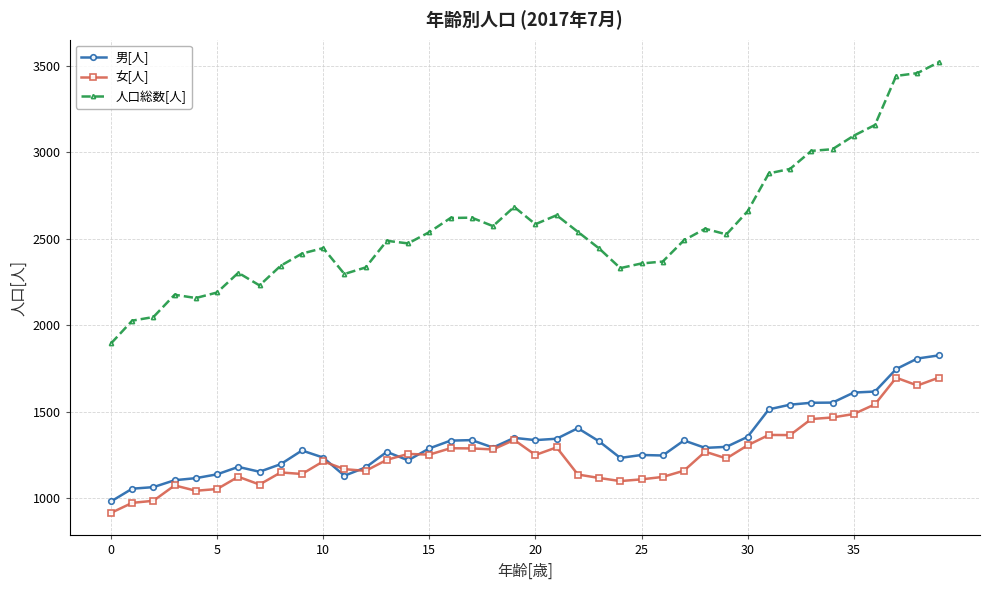

True or false: 女[人] has more than 0 points higher than both neighbors.

True